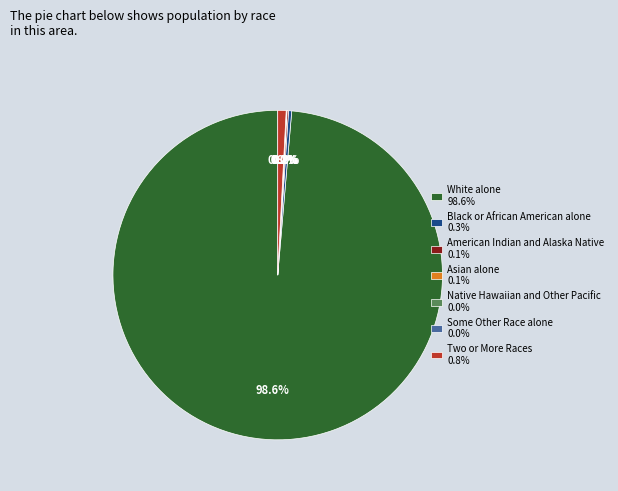

Does any single category account for the majority?

Yes